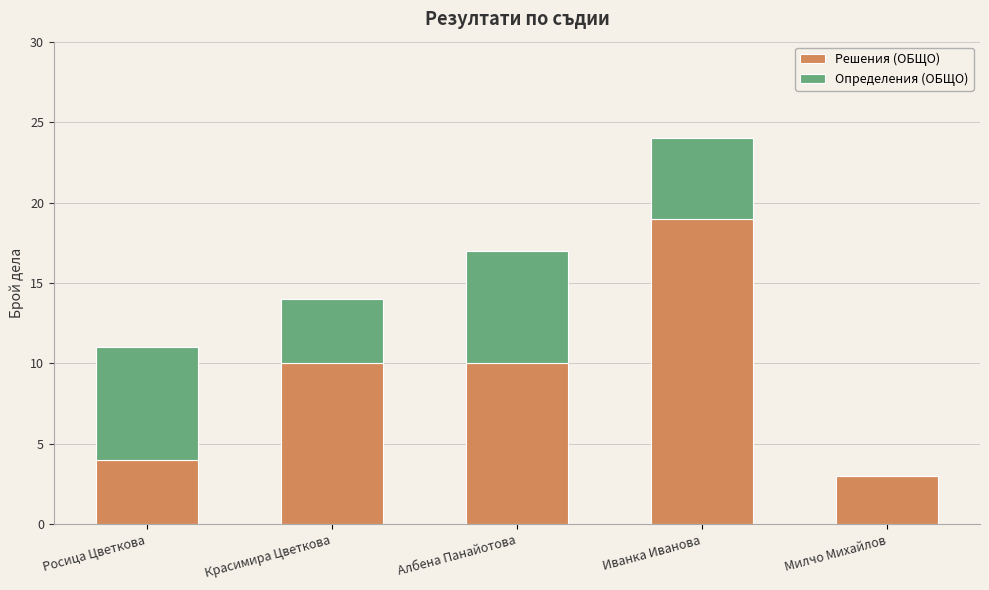

What is the sum of the Решения (ОБЩО) values at Милчо Михайлов and Росица Цветкова?

7